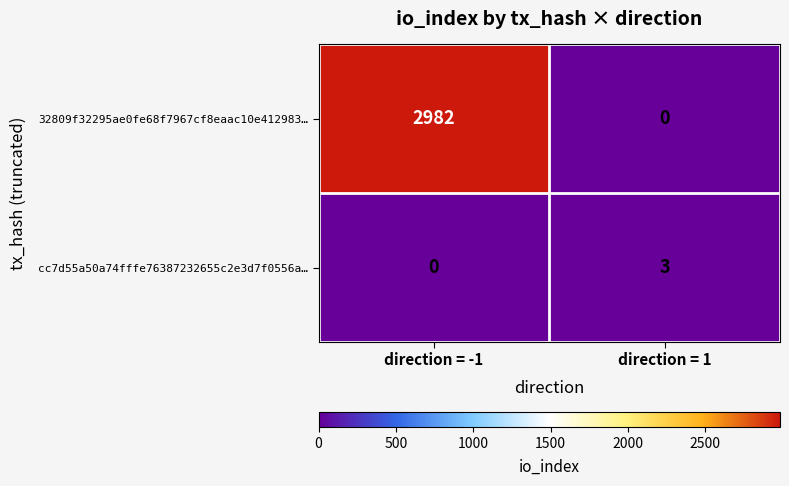

Rank the series at direction = -1 from highest to lowest value.

32809f32295ae0fe68f7967cf8eaac10e412983…, cc7d55a50a74fffe76387232655c2e3d7f0556a…